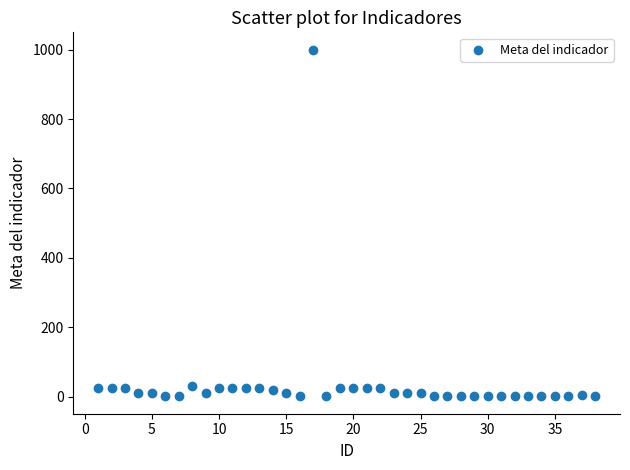

What is the range of Y values (max minus min)?

999